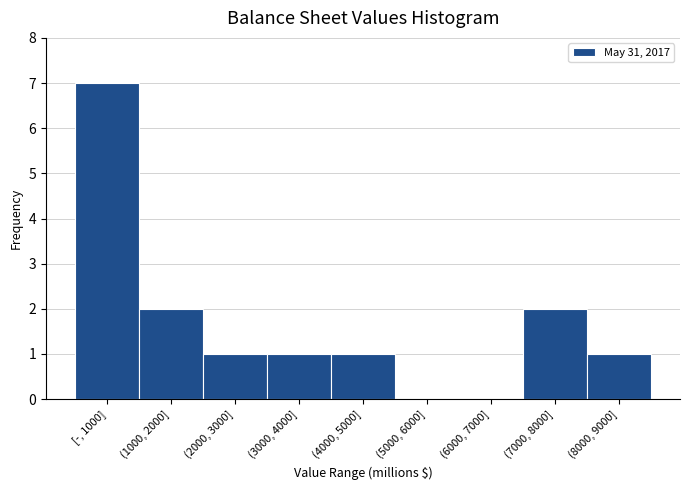

Reading left to right, transcribe all the data shown in this chart.

[-, 1000]=7	(1000, 2000]=2	(2000, 3000]=1	(3000, 4000]=1	(4000, 5000]=1	(5000, 6000]=0	(6000, 7000]=0	(7000, 8000]=2	(8000, 9000]=1